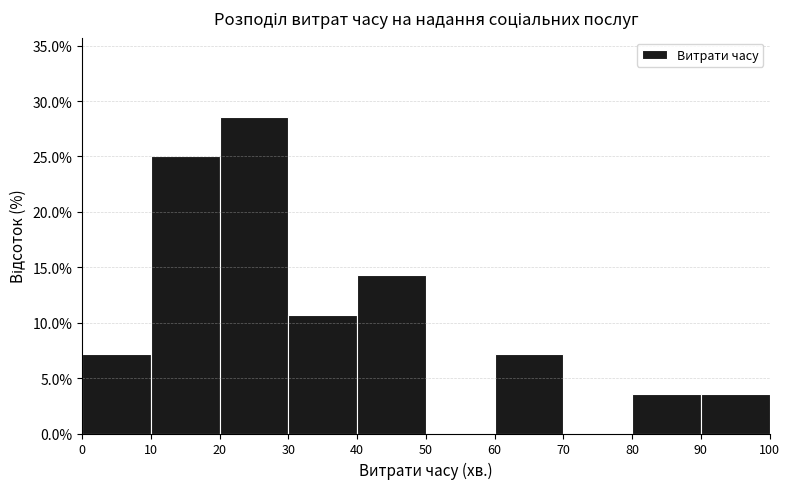

How tall is the bar that spans 90 to 100 on the x-axis? The values are not printed on the chart, so give them approximately, as read against the axis.

3.5